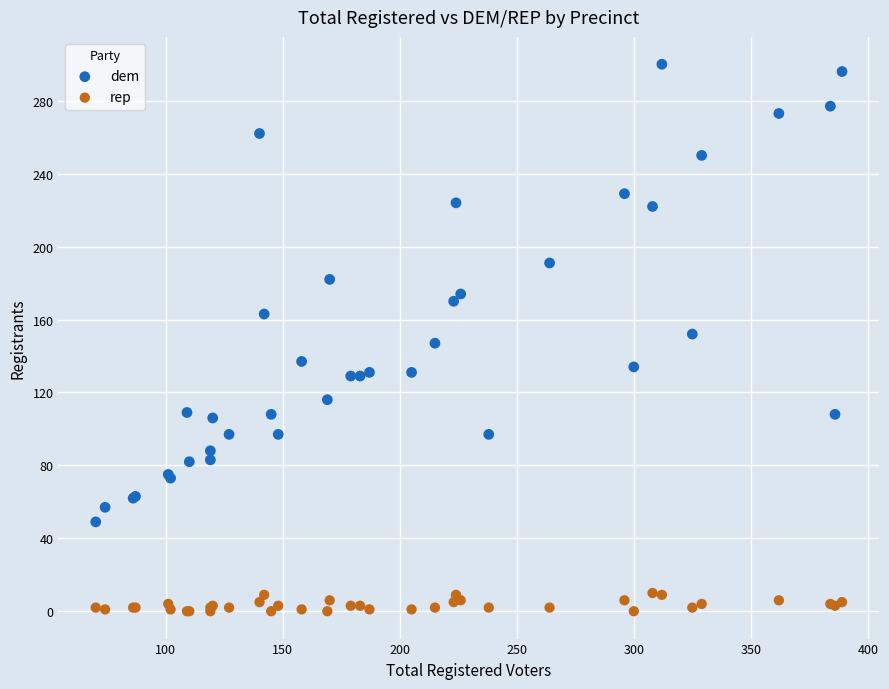

What are all the series names shown in the legend?

dem, rep